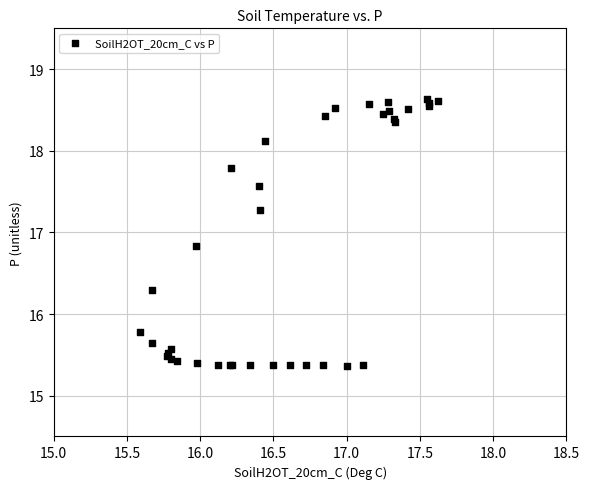

What Y value in the scatter plot is closest to 16?

15.8